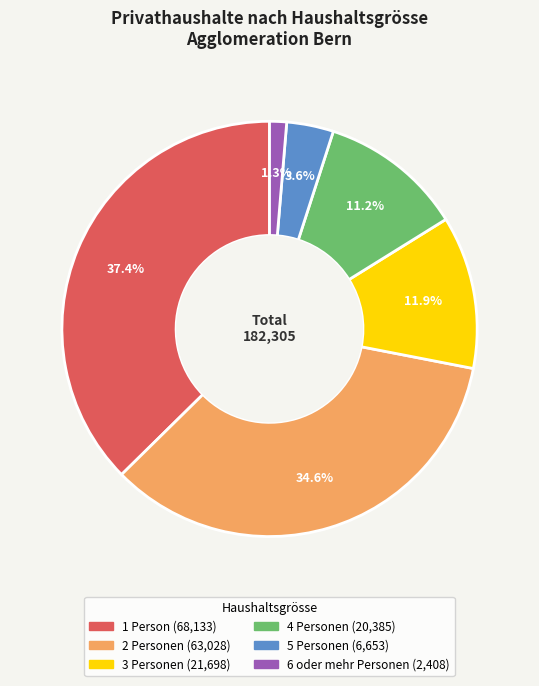

Which slice is the largest?

1 Person